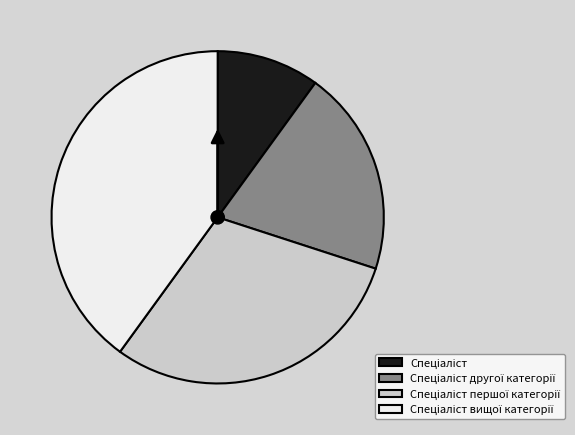

Is there any slice that represents more than half of the pie?

No